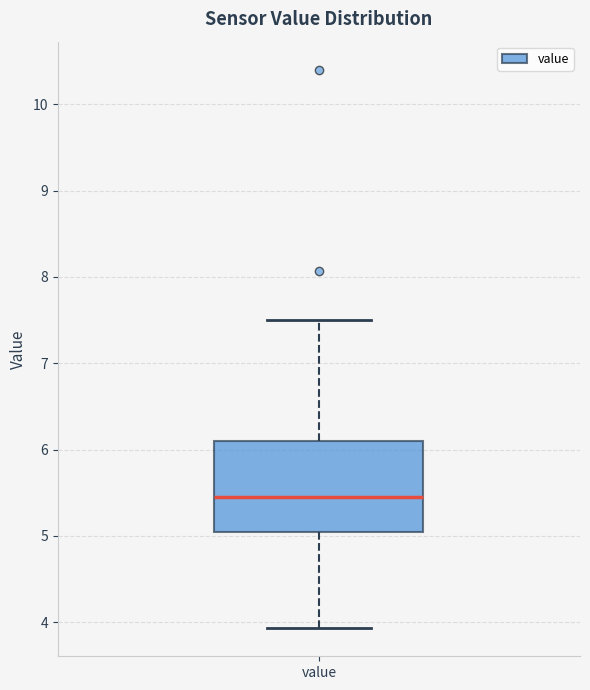

Where does the lower whisker of the box for value end on the y-axis? The values are not printed on the chart, so give them approximately, as read against the axis.

3.9